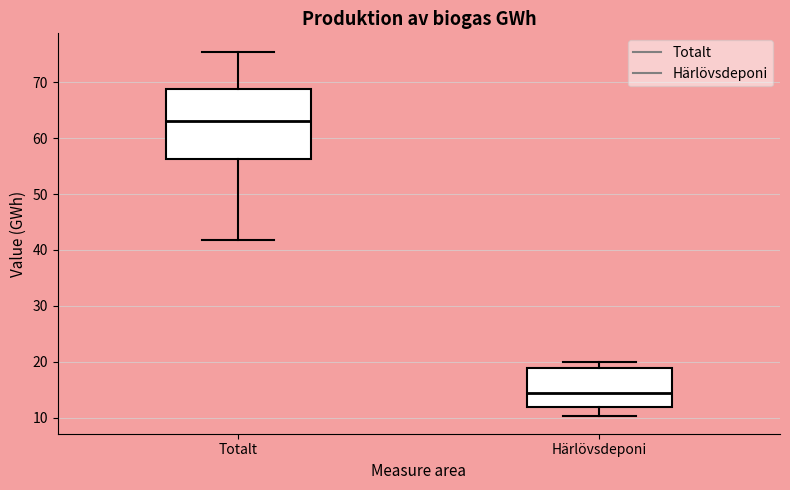

Reading left to right, read every box against the y-axis: the position of its median line, the range the box covers, and the ends of its whiskers. The values are not printed on the chart, so give them approximately, as read against the axis.

Totalt: median 63, box 56 to 69, whiskers 42 to 75
Härlövsdeponi: median 15, box 12 to 19, whiskers 10 to 20